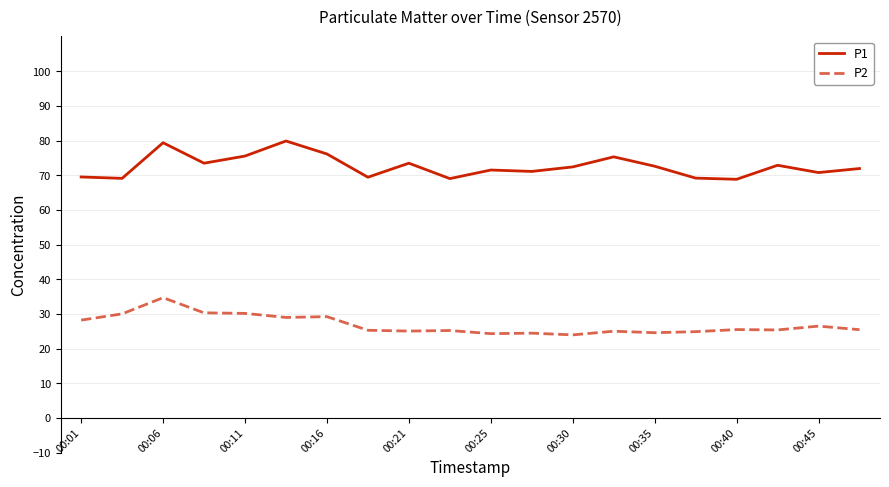

True or false: P2 and P1 intersect in this chart.

False